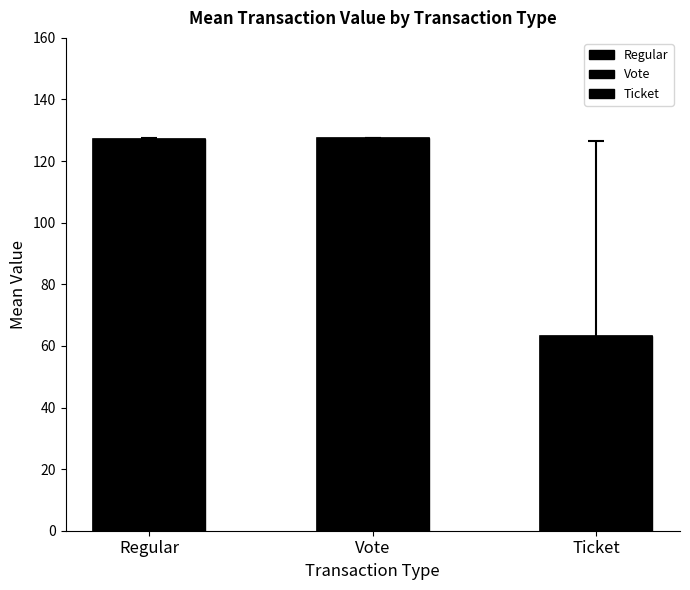

At which label is the value closest to 95?

Ticket